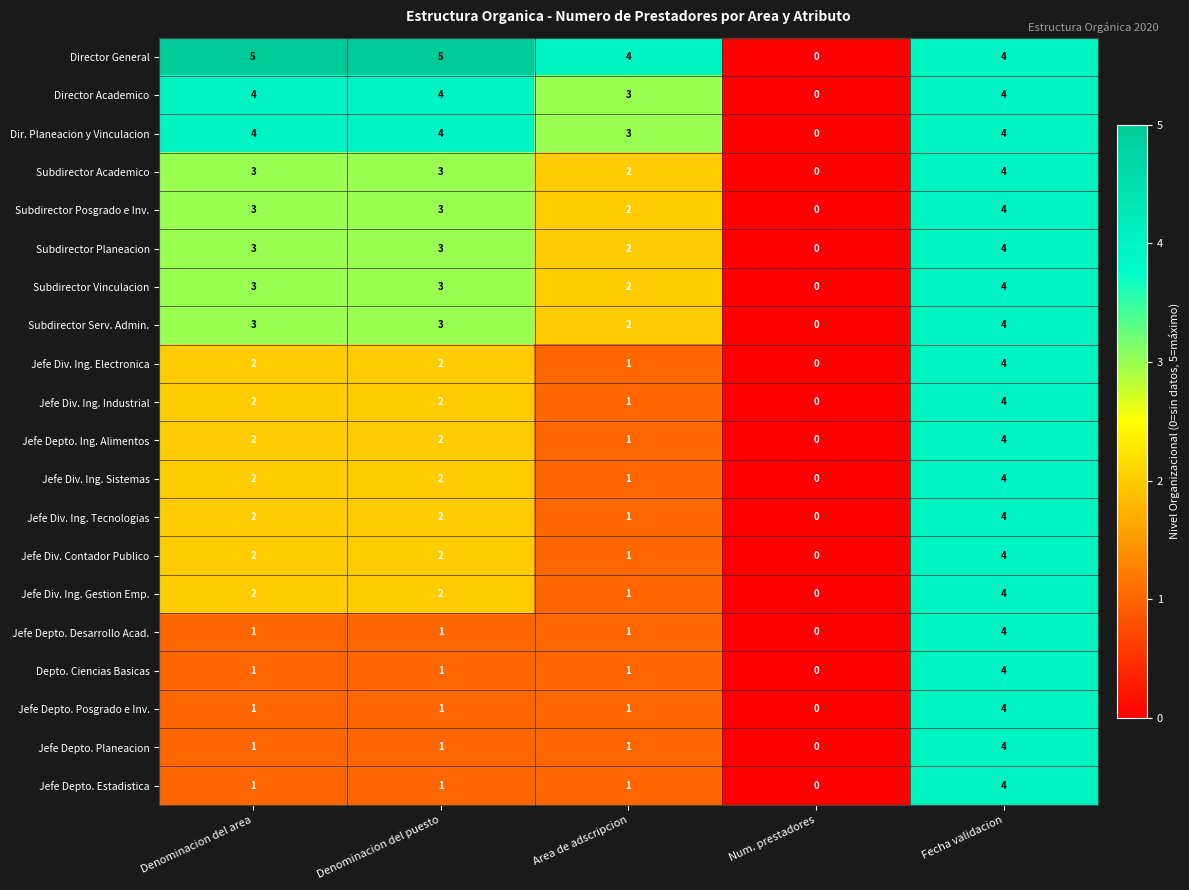

Which series has the widest spread of values?

Director General